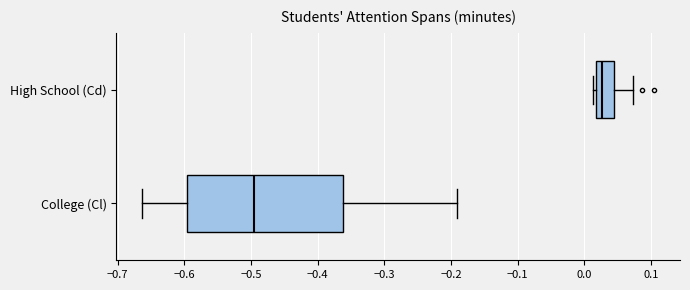

Which box's median line is the furthest to the right?

High School (Cd)